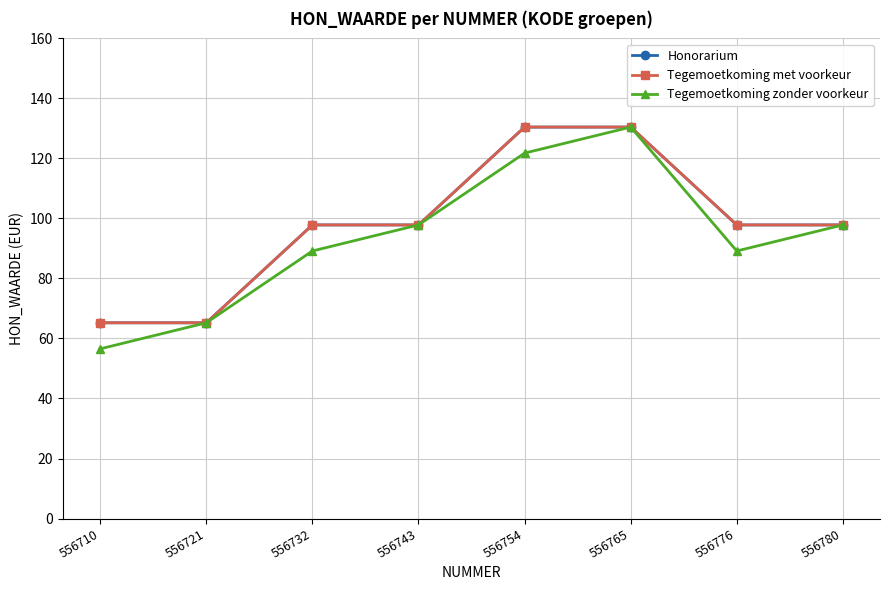

True or false: Honorarium and Tegemoetkoming zonder voorkeur cross at least once.

False